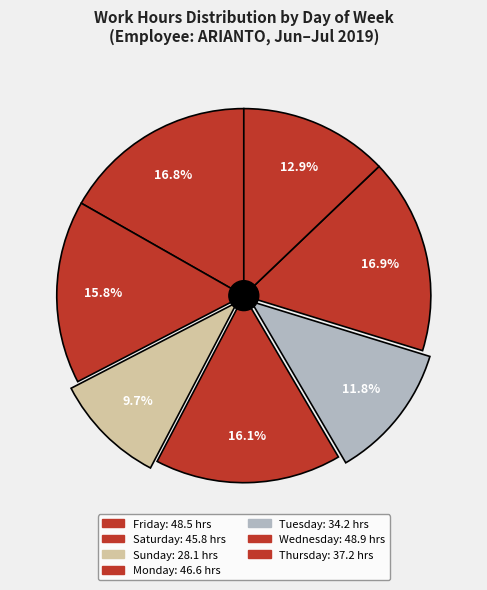

Count the number of slices in the pie.

7